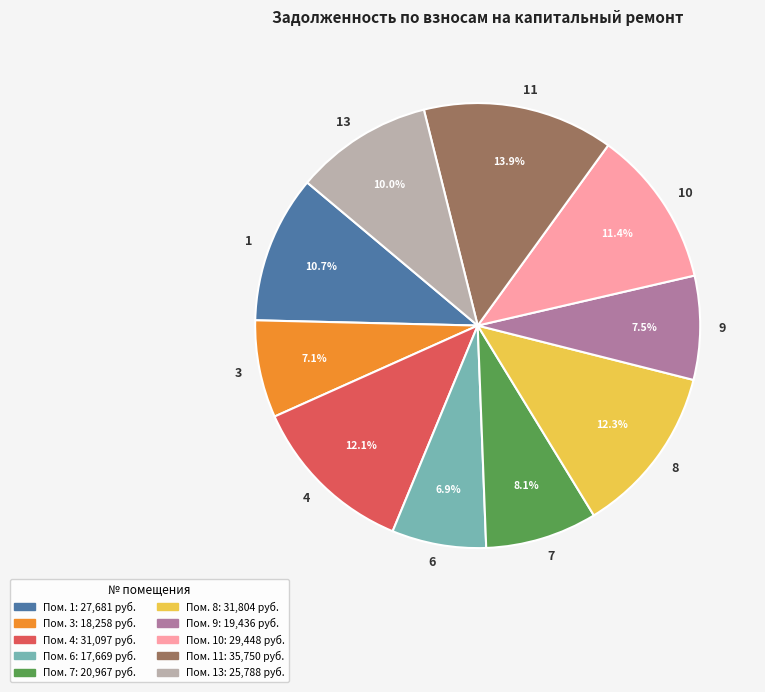

How many slices are in this pie chart?

10